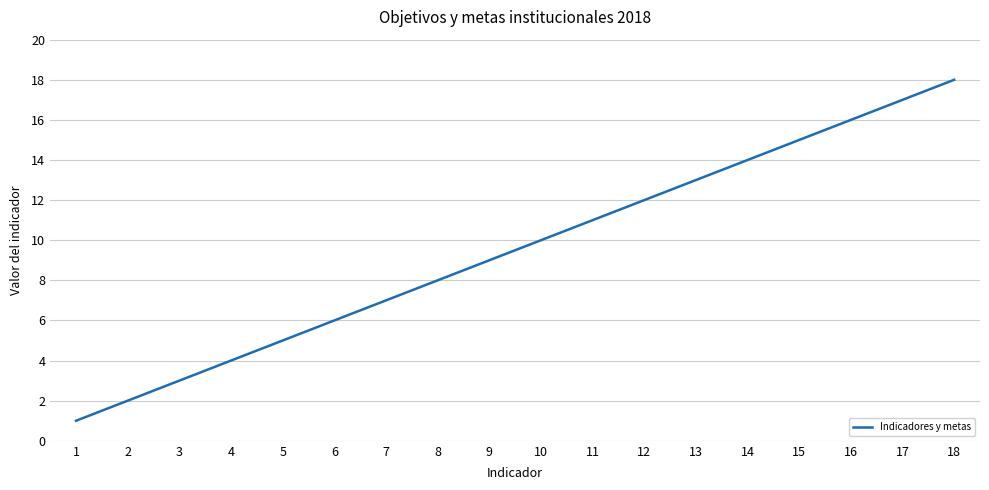

Approximately how many times larger is the value at 18 compared to 4?

4.5